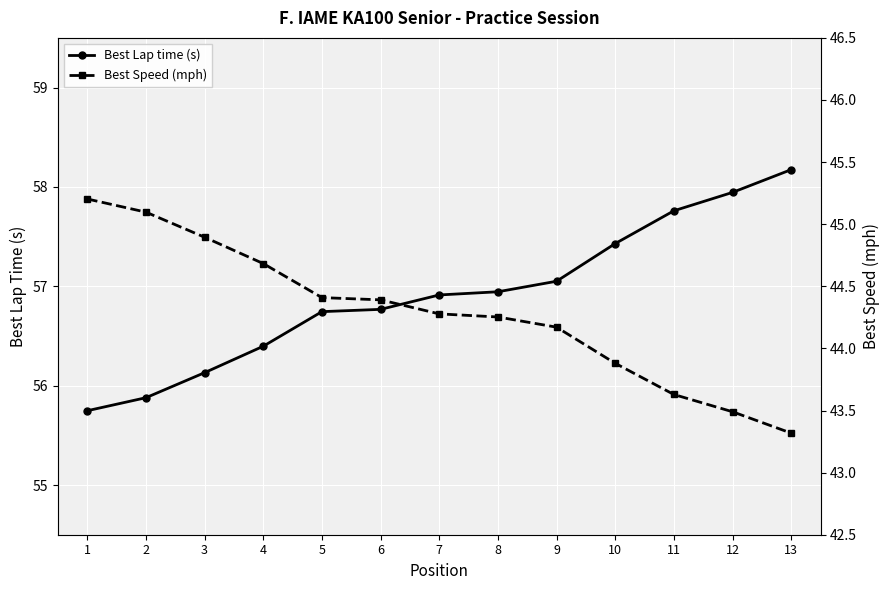

What is the value of the Best Lap time (s) point at the 1st from the left?

55.7